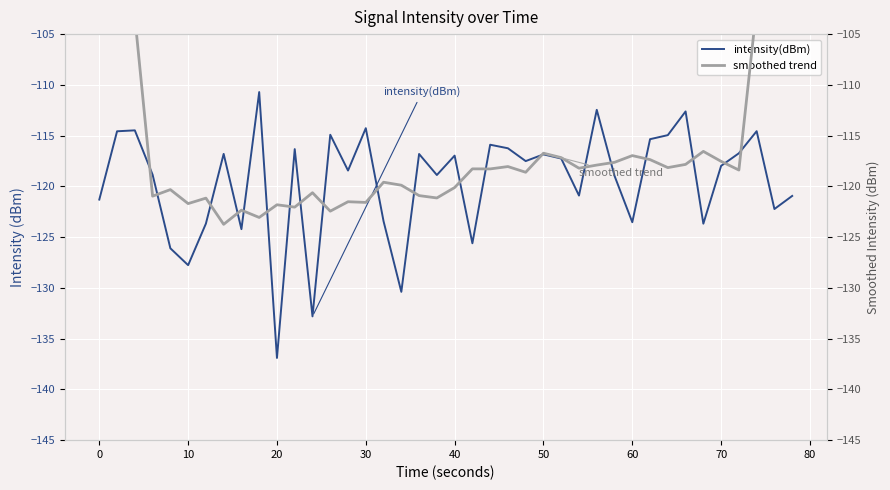

What is the lowest value of the intensity(dBm) series?

-136.9